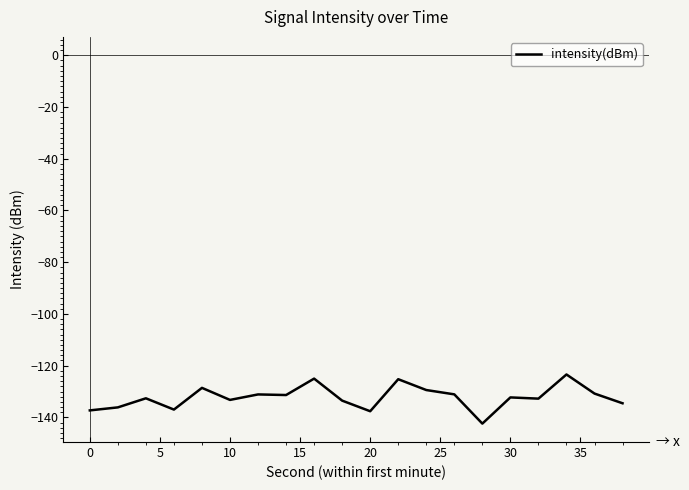

What is the difference between the maximum and minimum values?

19.0